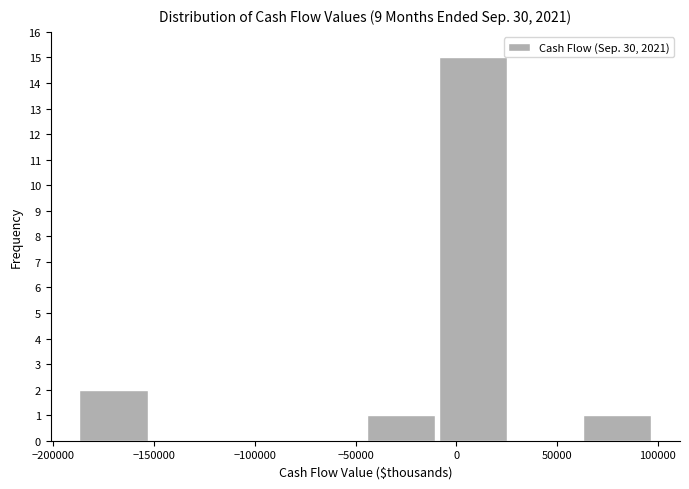

Reading left to right, list every bar in this chart as the range it spans on the x-axis followed by its height. Neither the bar edges nor the heights are printed on the chart, so give them approximately, as read against the axes.

-190000 to -150000: 2
-150000 to -115000: 0
-115000 to -80000: 0
-80000 to -45000: 0
-45000 to -10000: 1
-10000 to 25000: 15
25000 to 60000: 0
60000 to 100000: 1